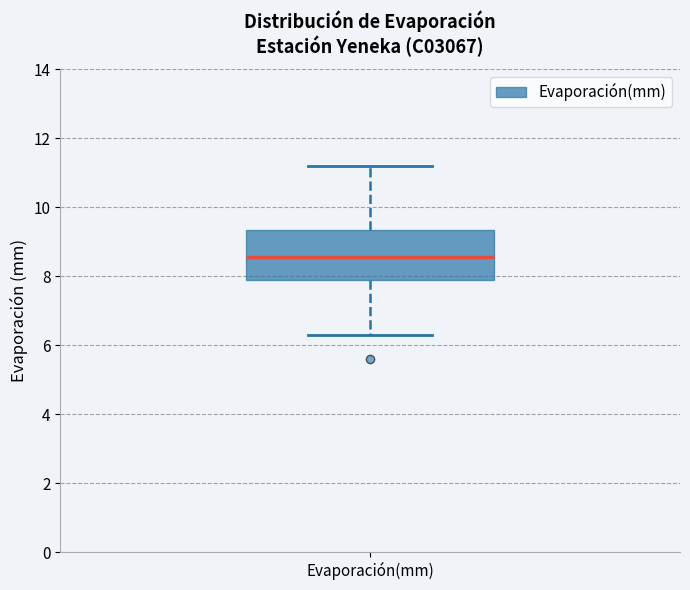

Where does the median line of the box for Evaporación(mm) sit on the y-axis? The values are not printed on the chart, so give them approximately, as read against the axis.

8.6